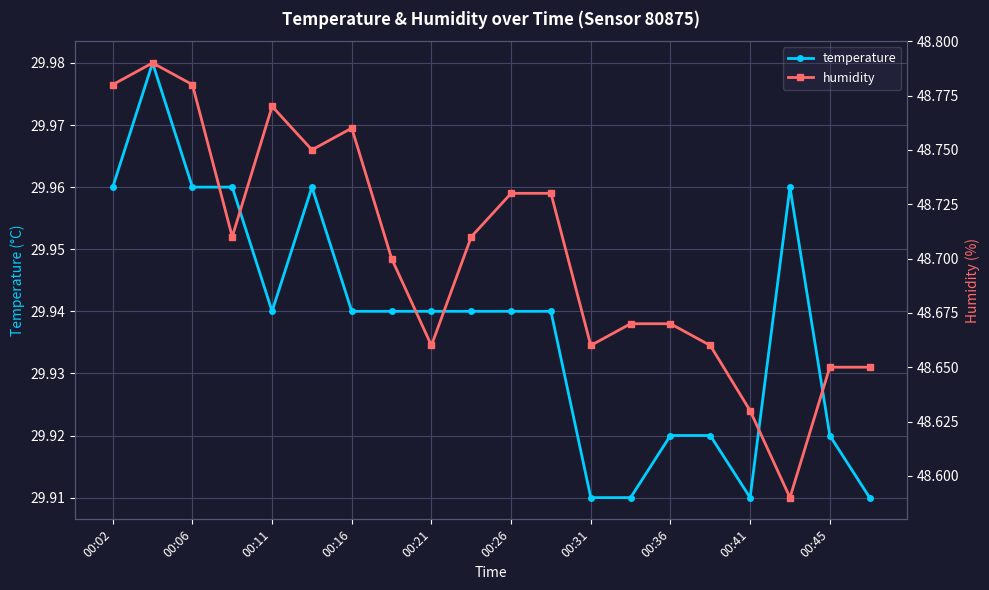

True or false: humidity and temperature cross at least once.

False